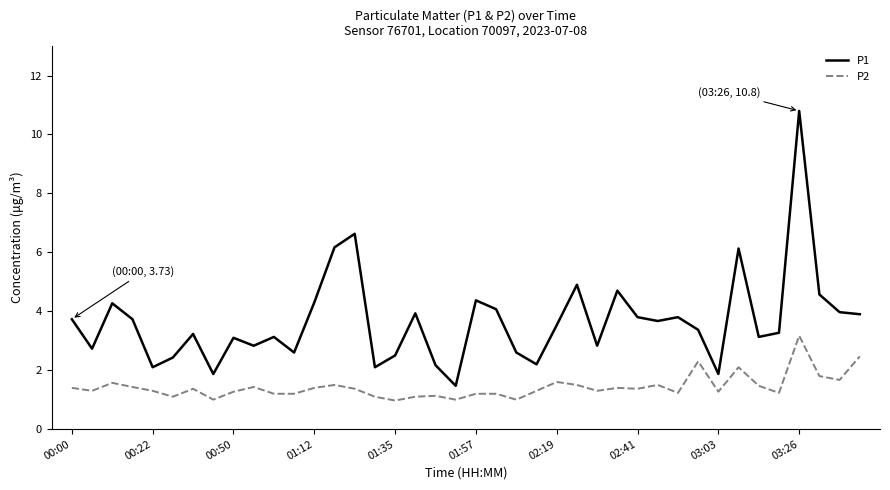

What is the average value of the P2 series?

1.4